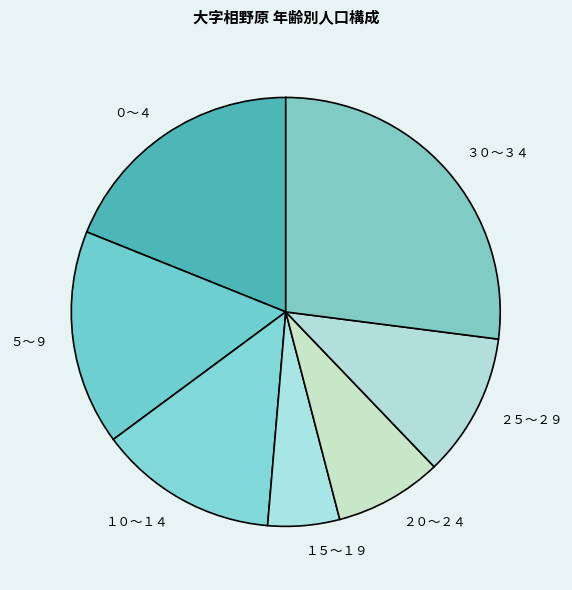

What is the largest slice in the pie chart?

３０～３４